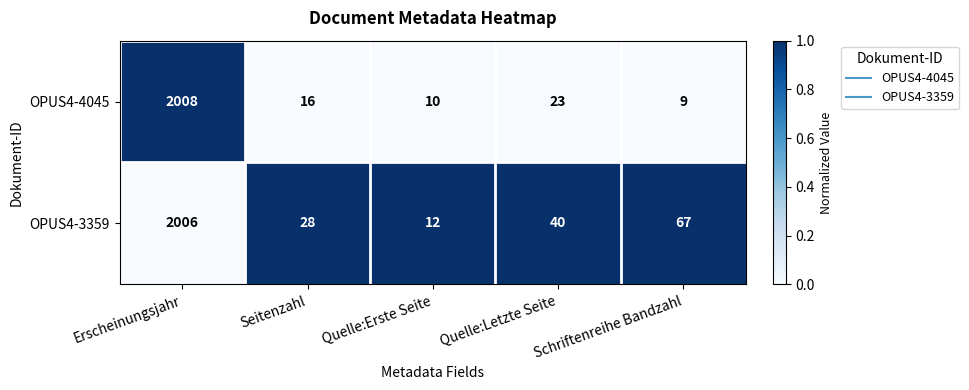

Which category has the lowest value across all series?

Schriftenreihe Bandzahl